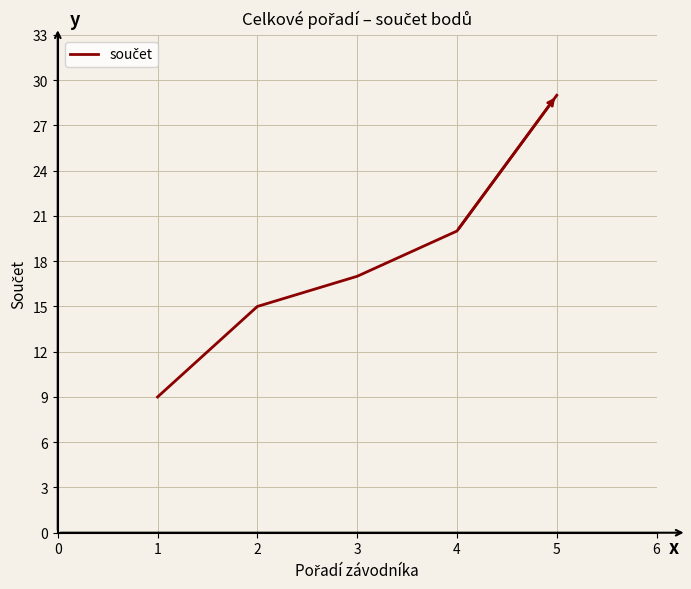

Between 1 and 4, which is larger?

4